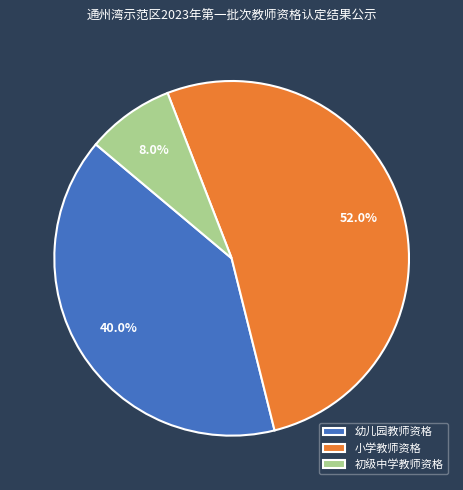

Is there any slice that represents more than half of the pie?

Yes